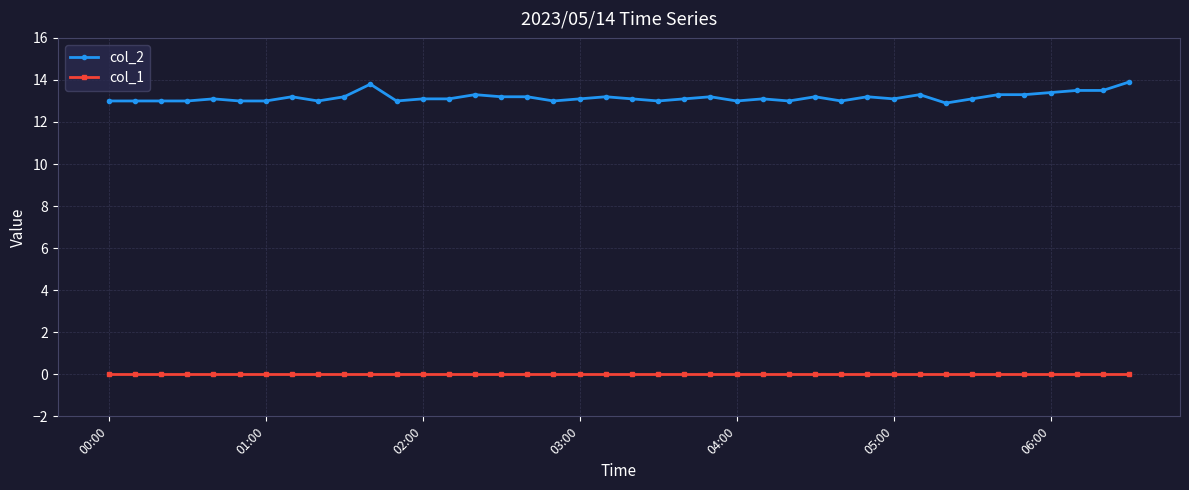

Which series has the largest total across all categories?

col_2